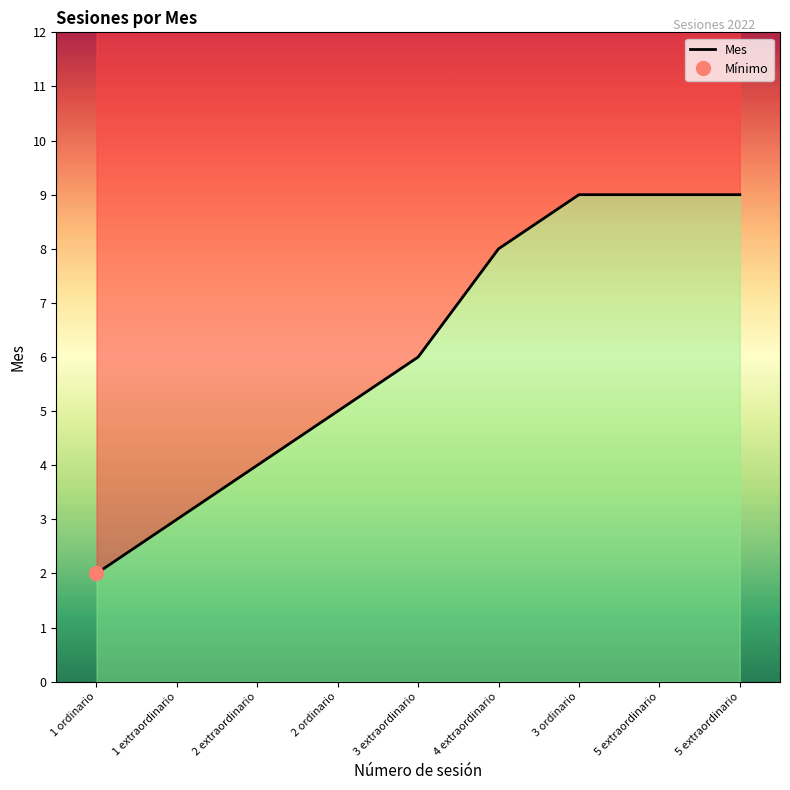

Where is the data nearest to the value 5?

2 ordinario